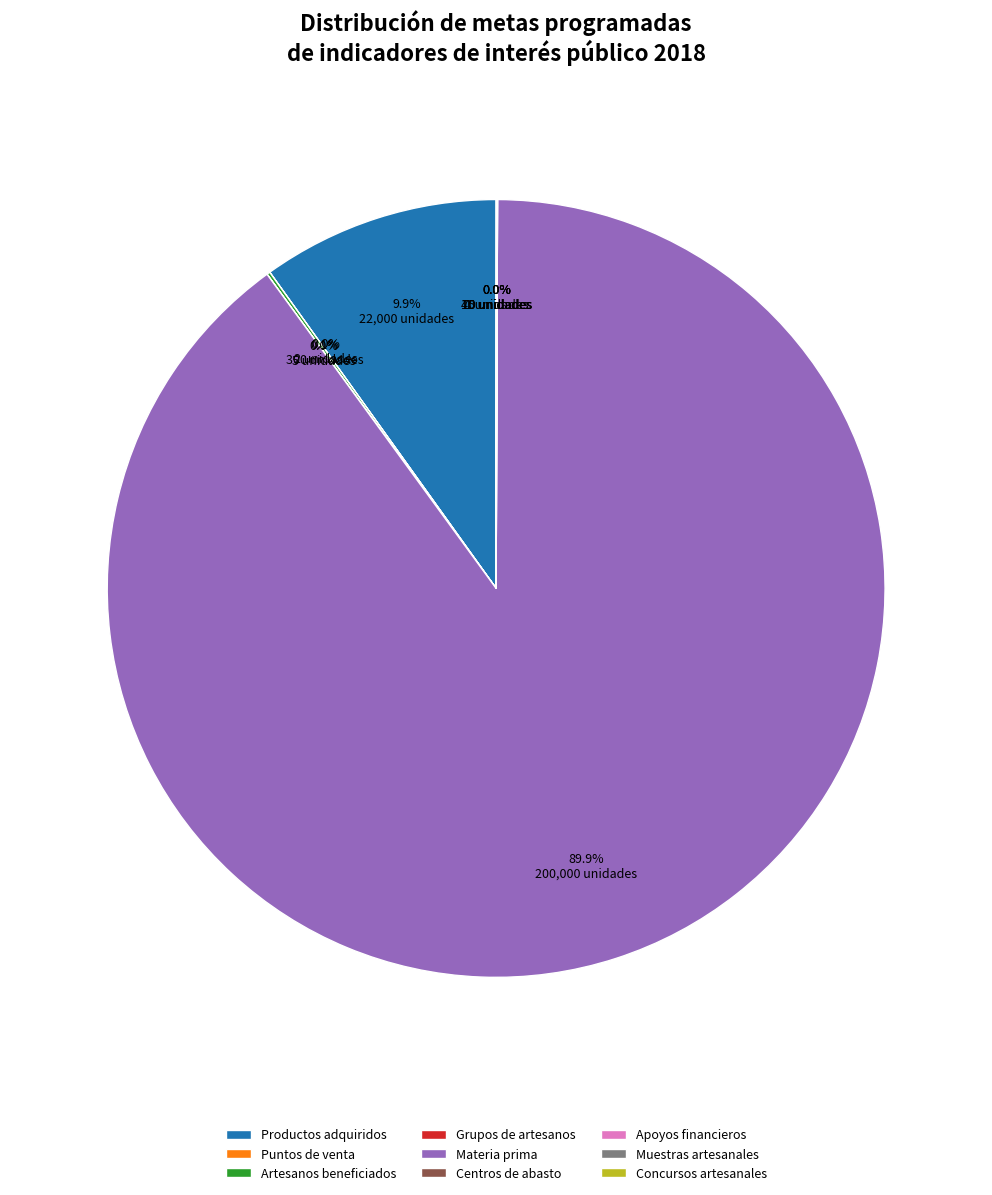

What is the largest slice in the pie chart?

Materia prima